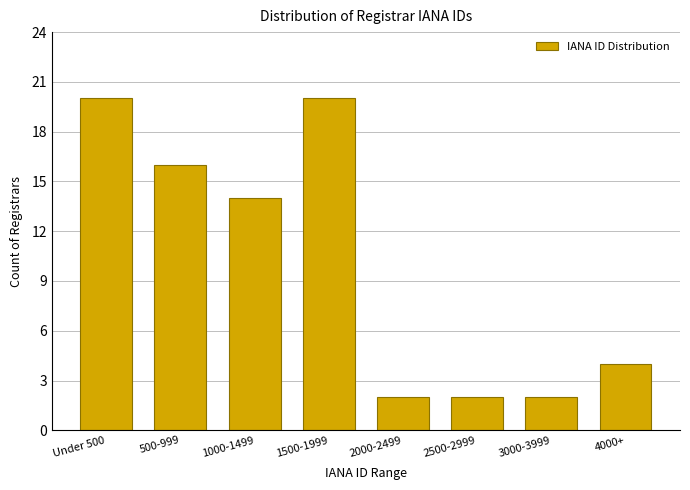

Reading left to right, what are all the values shown in this chart?

20	16	14	20	2	2	2	4